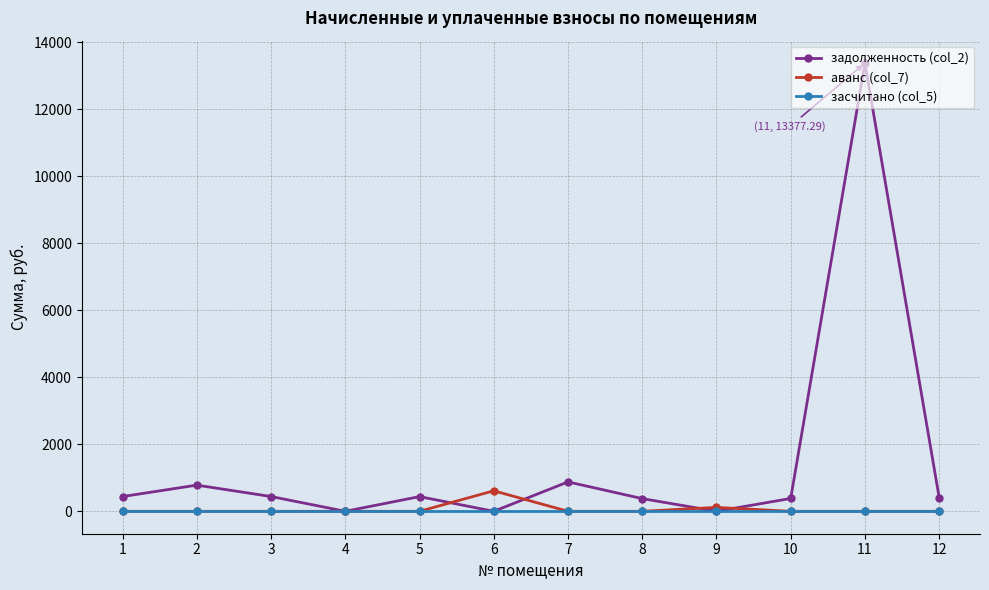

The value of засчитано (col_5) at 10 is 0.0. True or false?

True